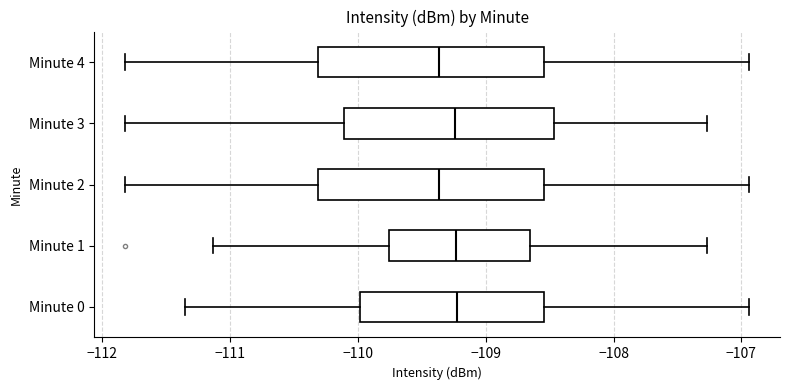

Reading bottom to top, transcribe this box plot: for each box, give where its median line is, the range the box spans, and where its two whiskers end, as read against the x-axis. The values are not printed on the chart, so give them approximately, as read against the axis.

Minute 0: median -109.2, box -110.0 to -108.5, whiskers -111.4 to -106.9
Minute 1: median -109.2, box -109.8 to -108.7, whiskers -111.1 to -107.3
Minute 2: median -109.4, box -110.3 to -108.5, whiskers -111.8 to -106.9
Minute 3: median -109.2, box -110.1 to -108.5, whiskers -111.8 to -107.3
Minute 4: median -109.4, box -110.3 to -108.5, whiskers -111.8 to -106.9